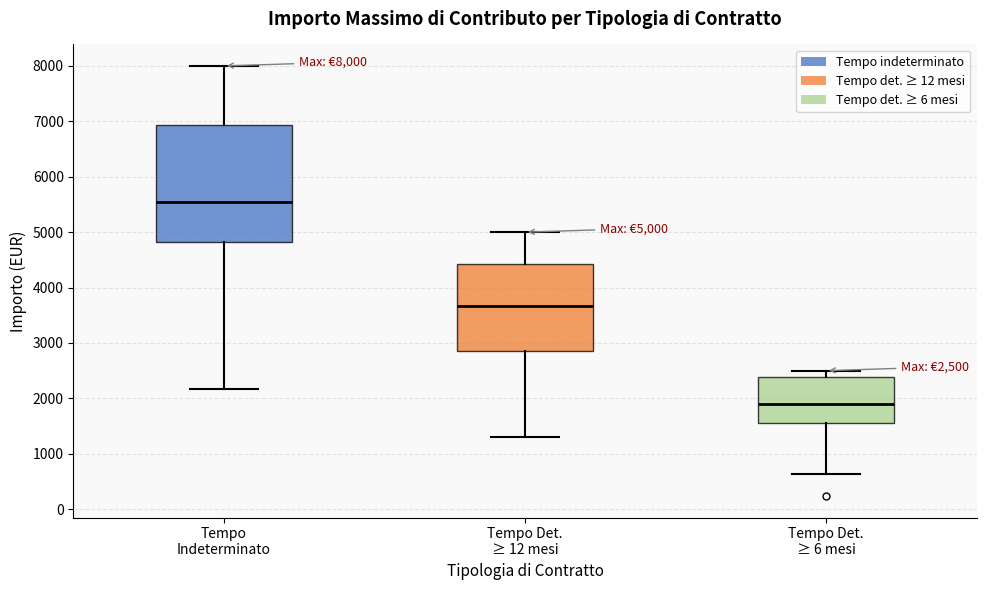

Which box is the tallest, from its lower edge to its upper edge?

Tempo Indeterminato